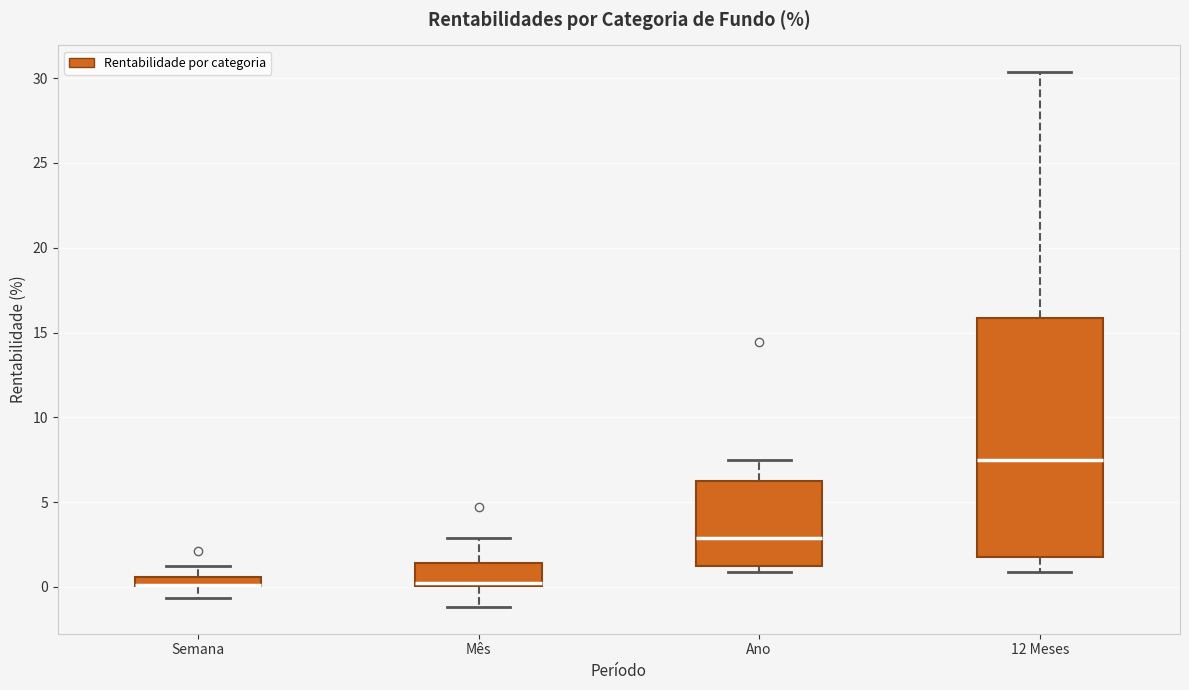

Where does the lower whisker of the box for Semana end on the y-axis? The values are not printed on the chart, so give them approximately, as read against the axis.

-0.5